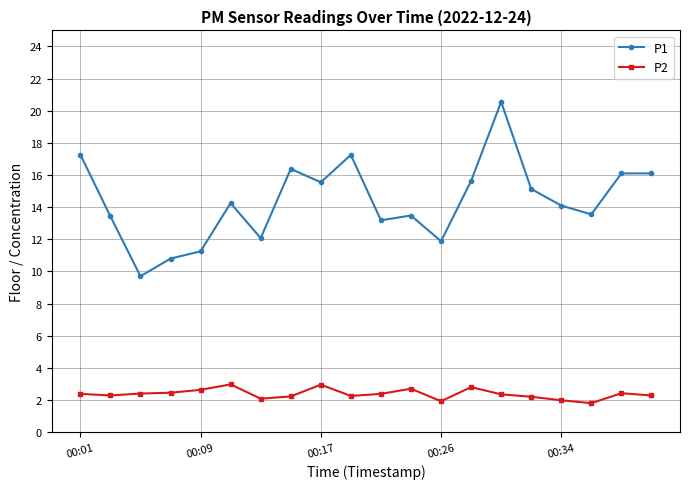

What is the maximum value shown in the chart?

20.6